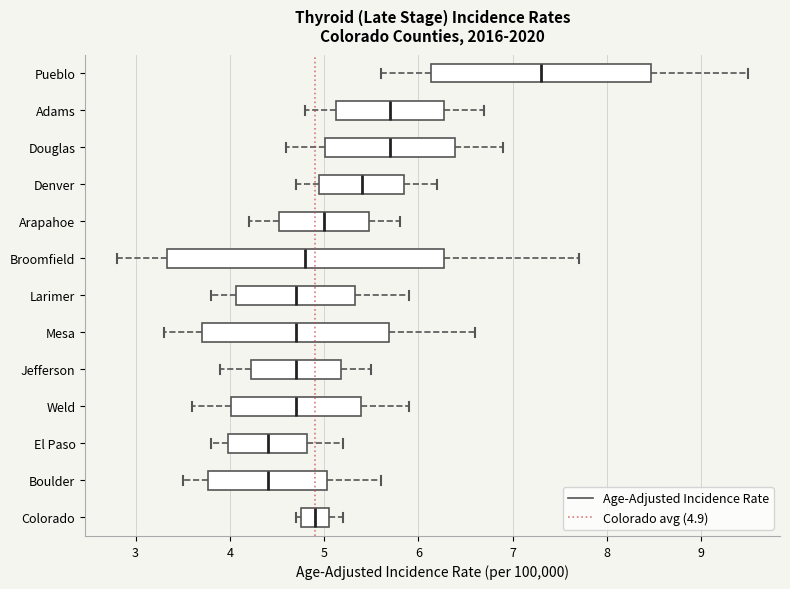

Comparing the boxes themselves (not the whiskers), which one is the widest?

Broomfield